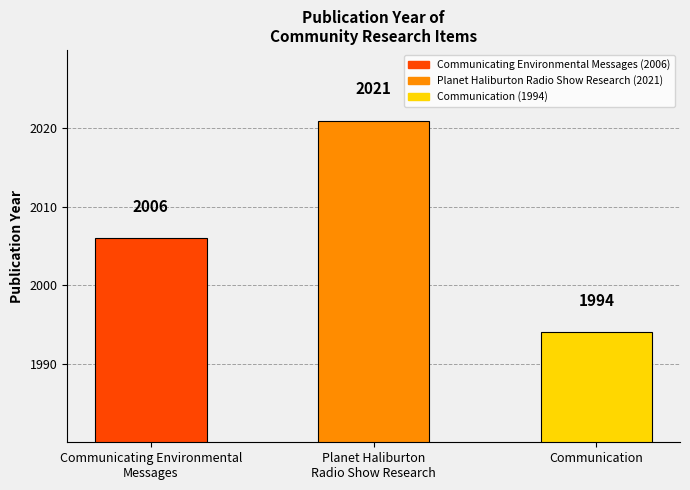

At which category does the chart reach its peak across all series?

Planet Haliburton
Radio Show Research